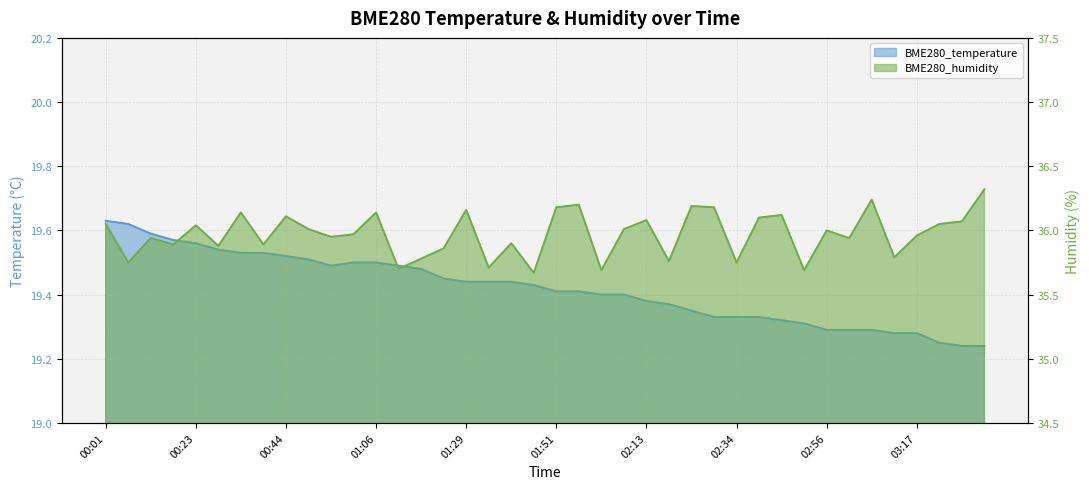

True or false: BME280_temperature and BME280_humidity intersect in this chart.

False